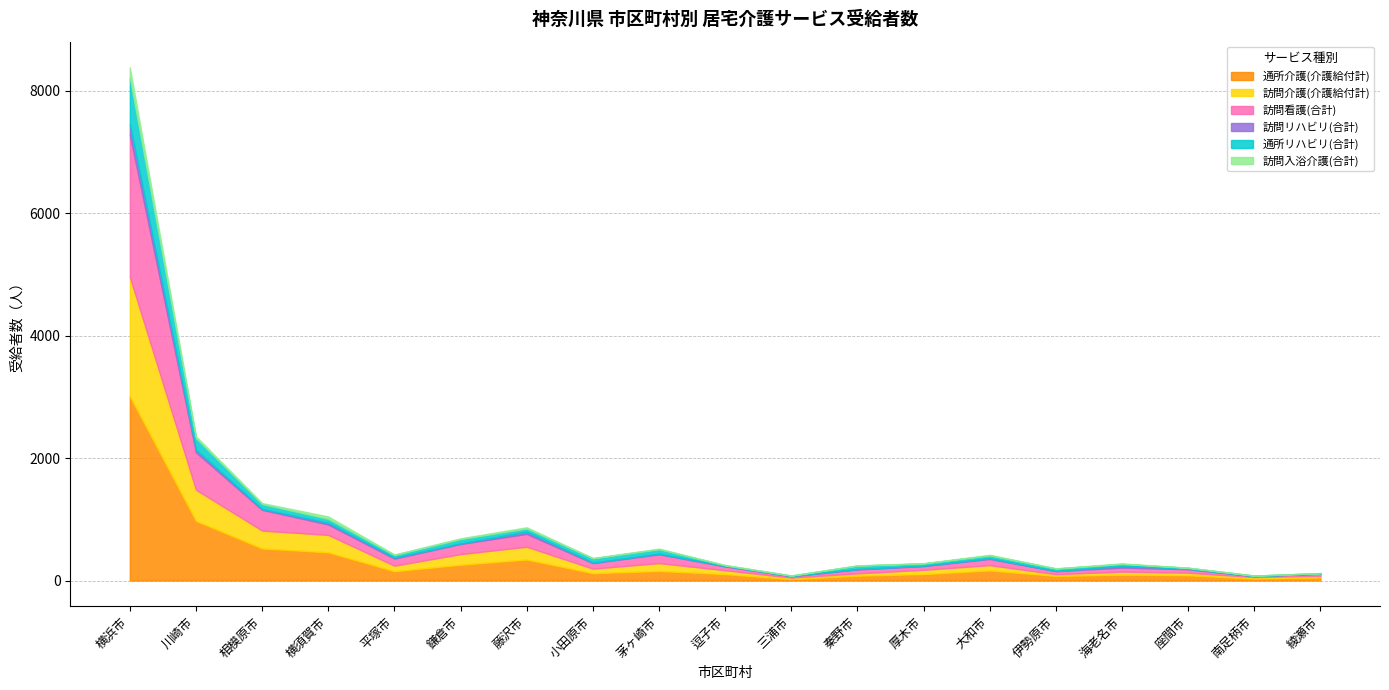

Where is 訪問看護(合計) nearest to the value 1170?

川崎市